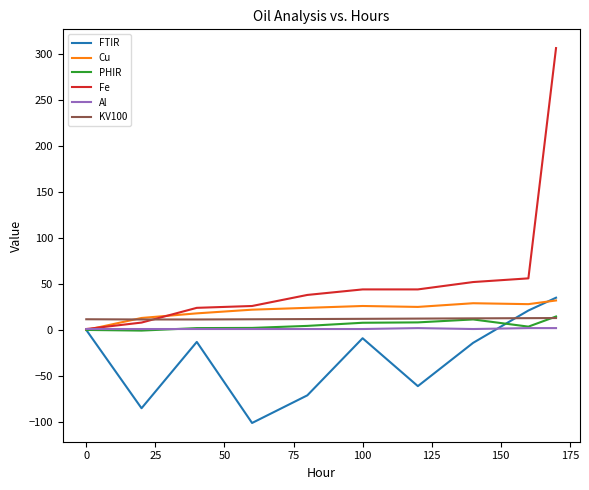

Does the chart have visible grid lines?

No